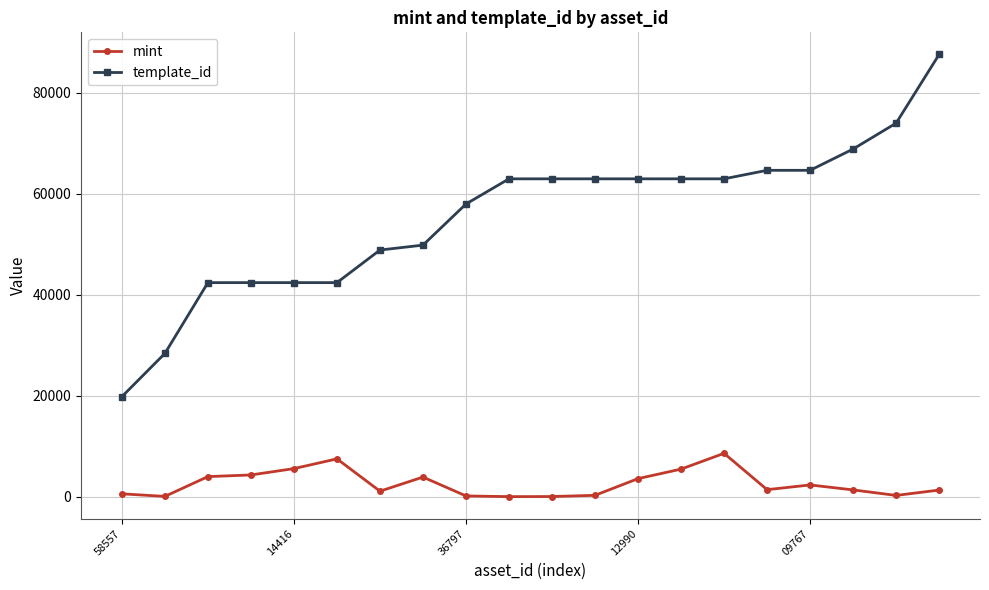

Which series has the largest total across all categories?

template_id